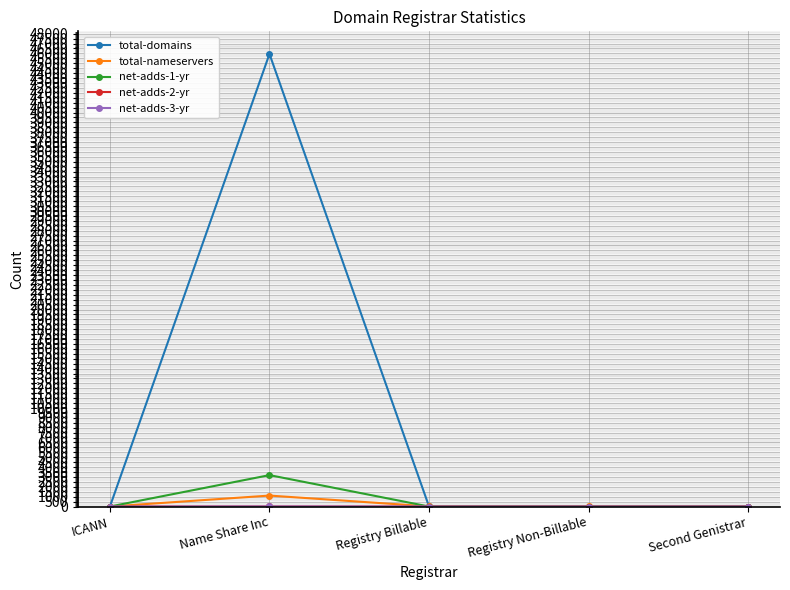

Is this an area chart (filled region under the line)?

No